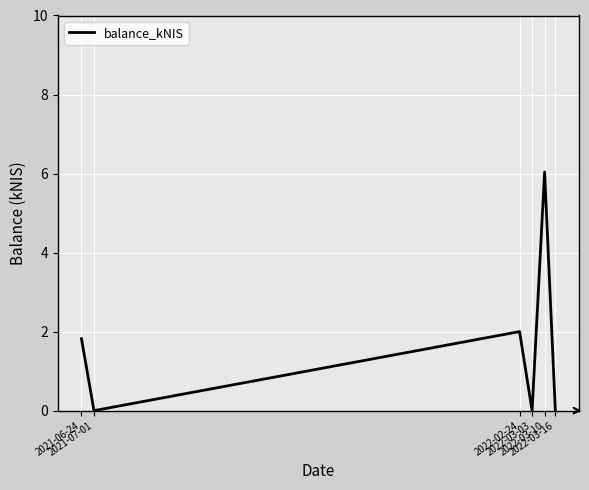

What is the maximum value shown in the chart?

6.0